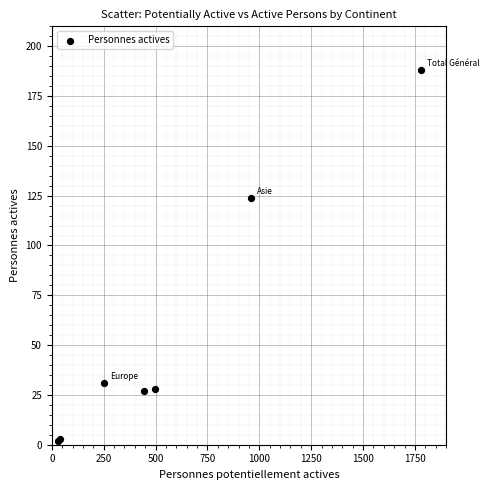

What Y value in the scatter plot is closest to 95?

124